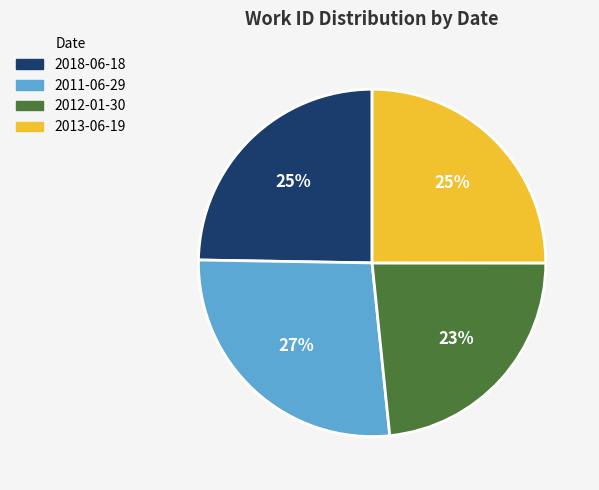

How many segments does this pie chart have?

4